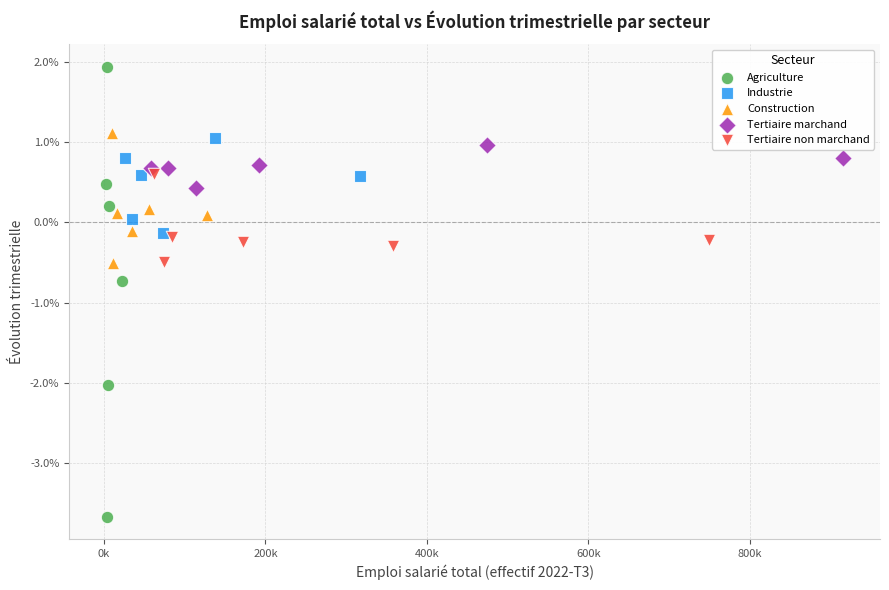

Which series has the largest Y range (max minus min)?

Agriculture